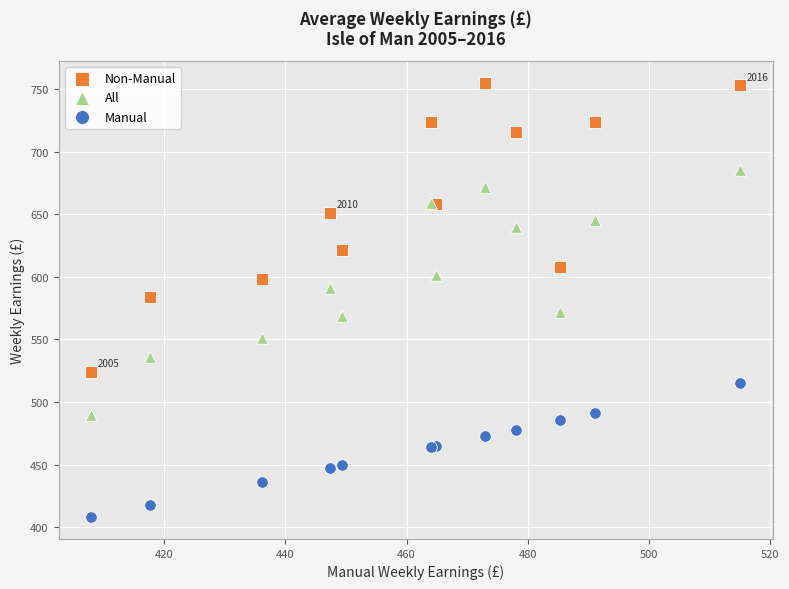

What are all the series names shown in the legend?

Non-Manual, All, Manual